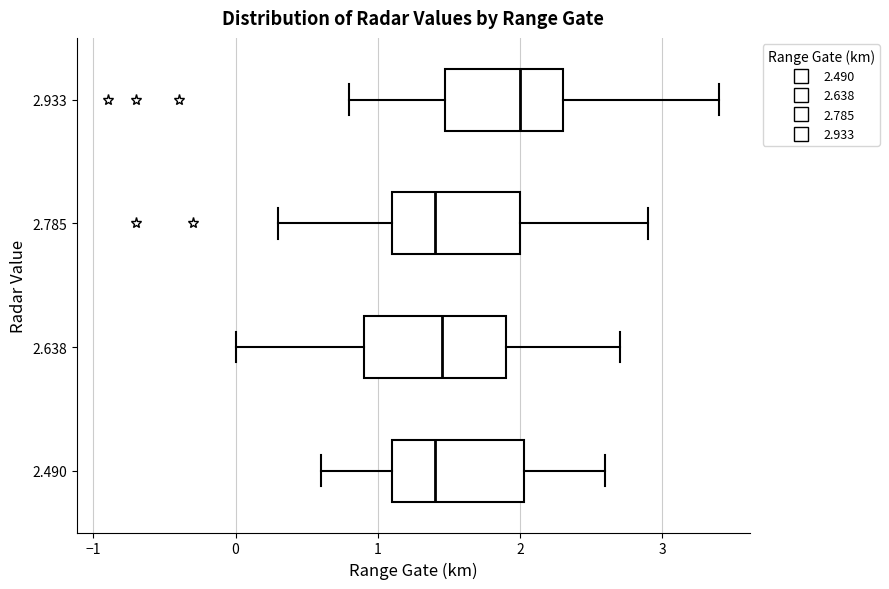

Reading bottom to top, read every box against the x-axis: the position of its median line, the range the box covers, and the ends of its whiskers. The values are not printed on the chart, so give them approximately, as read against the axis.

2.490: median 1.4, box 1.1 to 2.0, whiskers 0.6 to 2.6
2.638: median 1.5, box 0.9 to 1.9, whiskers 0.0 to 2.7
2.785: median 1.4, box 1.1 to 2.0, whiskers 0.3 to 2.9
2.933: median 2.0, box 1.5 to 2.3, whiskers 0.8 to 3.4